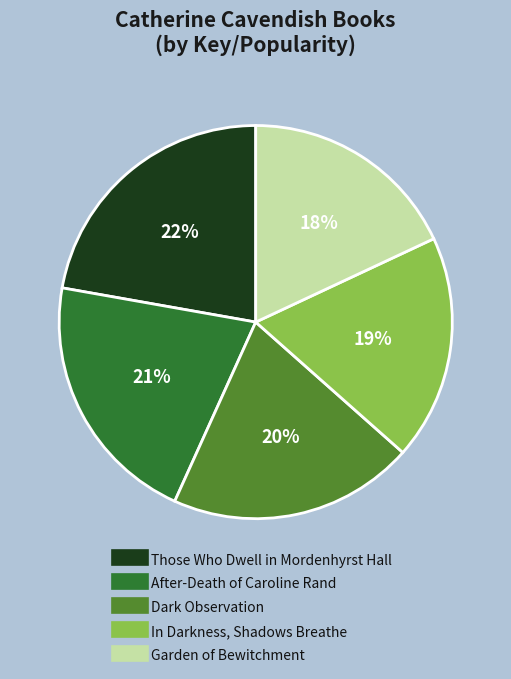

Is After-Death of Caroline Rand the majority of the pie?

No